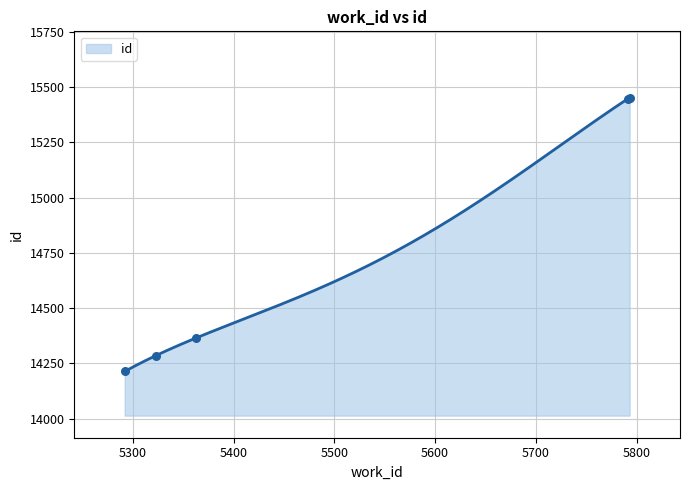

What is the change in value from 5292 to 5791?

+1234